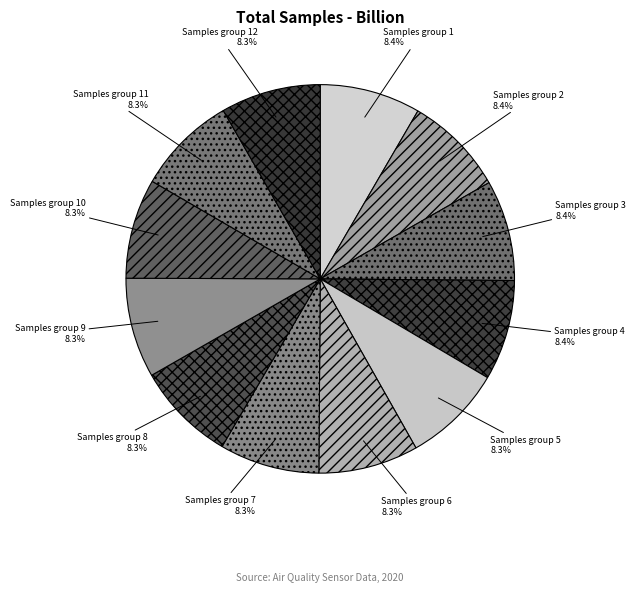

Count the number of slices in the pie.

12